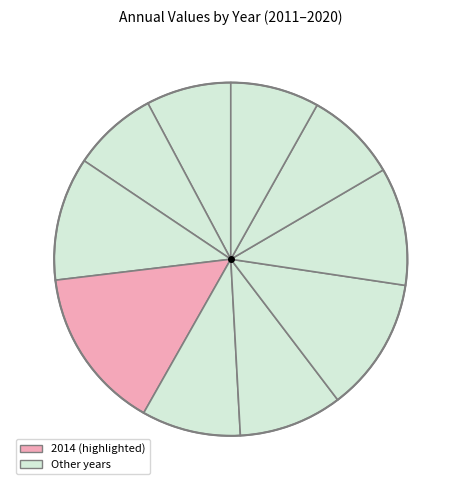

Count the number of slices in the pie.

10